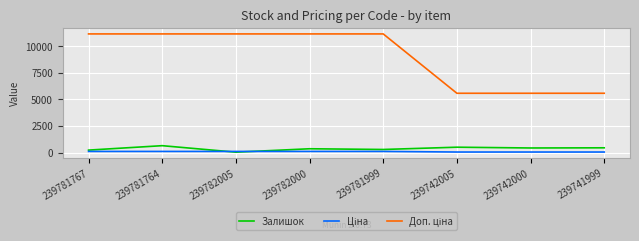

At how many categories does at least one series exceed 4670?

8